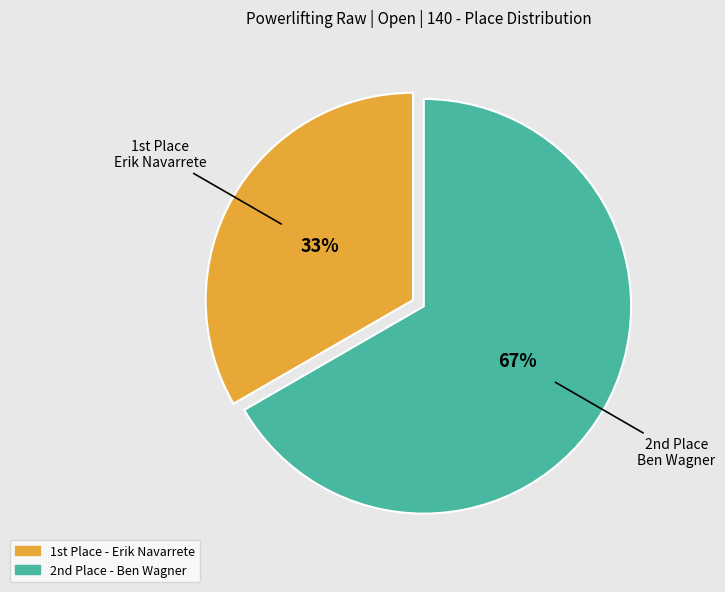

To the nearest percent, what is the average slice percentage?

50%